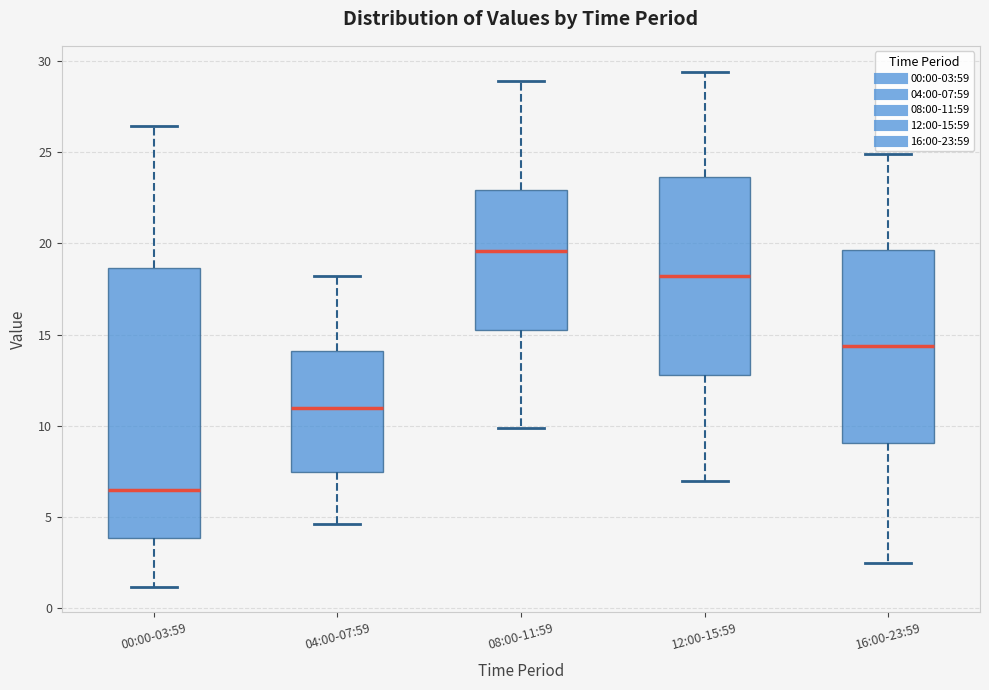

Comparing the boxes themselves (not the whiskers), which one is the tallest?

00:00-03:59